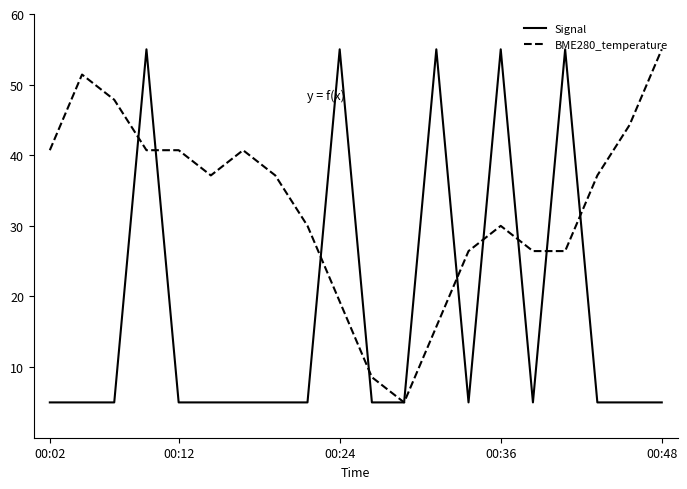

Rank the series by their average value, from lowest to highest.

Signal, BME280_temperature